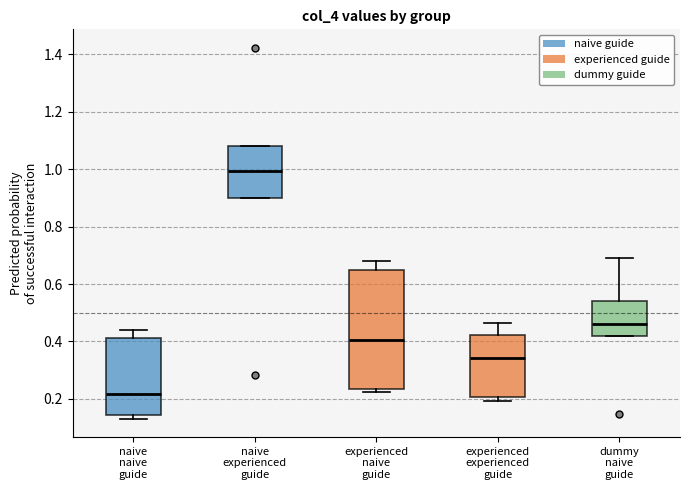

Where is the lower edge of the box for naive experienced guide on the y-axis? The values are not printed on the chart, so give them approximately, as read against the axis.

0.90